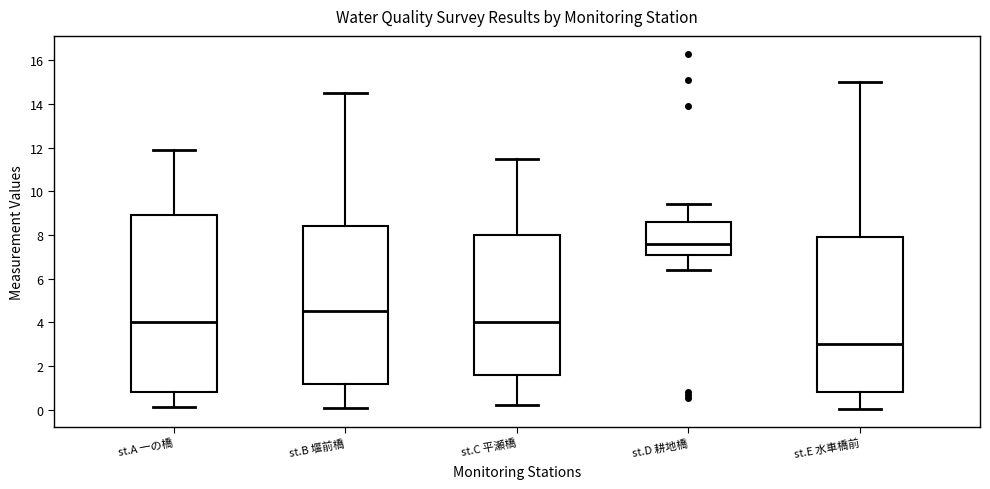

Reading left to right, read every box against the y-axis: the position of its median line, the range the box covers, and the ends of its whiskers. The values are not printed on the chart, so give them approximately, as read against the axis.

st.A 一の橋: median 4.0, box 0.8 to 9.0, whiskers 0.2 to 12.0
st.B 堰前橋: median 4.6, box 1.2 to 8.4, whiskers 0.2 to 14.6
st.C 平瀬橋: median 4.0, box 1.6 to 8.0, whiskers 0.2 to 11.6
st.D 耕地橋: median 7.6, box 7.2 to 8.6, whiskers 6.4 to 9.4
st.E 水車橋前: median 3.0, box 0.8 to 8.0, whiskers 0.0 to 15.0